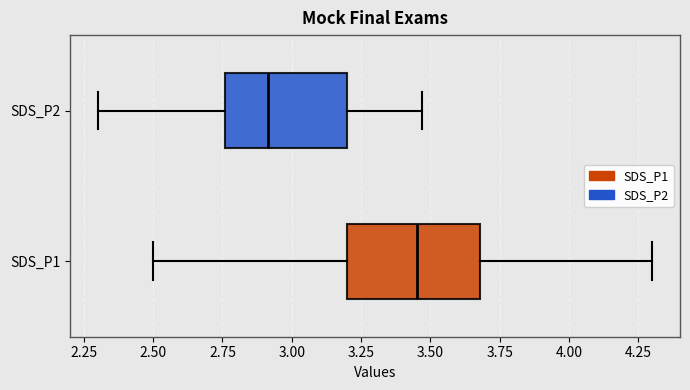

Reading bottom to top, read every box against the x-axis: the position of its median line, the range the box covers, and the ends of its whiskers. The values are not printed on the chart, so give them approximately, as read against the axis.

SDS_P1: median 3.45, box 3.20 to 3.70, whiskers 2.50 to 4.30
SDS_P2: median 2.90, box 2.75 to 3.20, whiskers 2.30 to 3.45